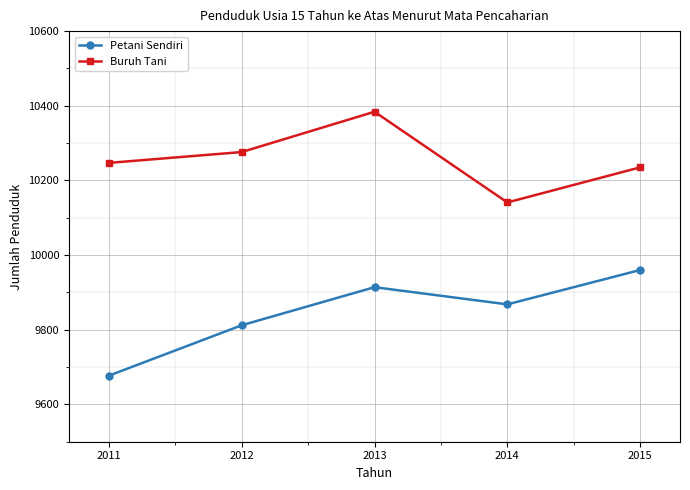

List the series in order of their overall mean, lowest first.

Petani Sendiri, Buruh Tani